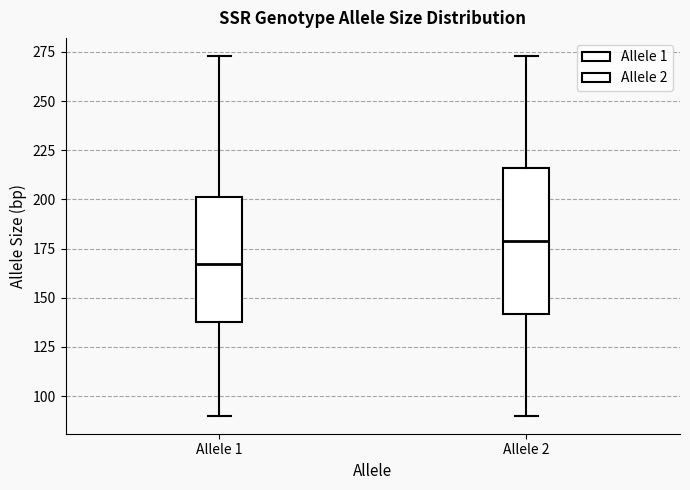

Which box has the lowest median line?

Allele 1